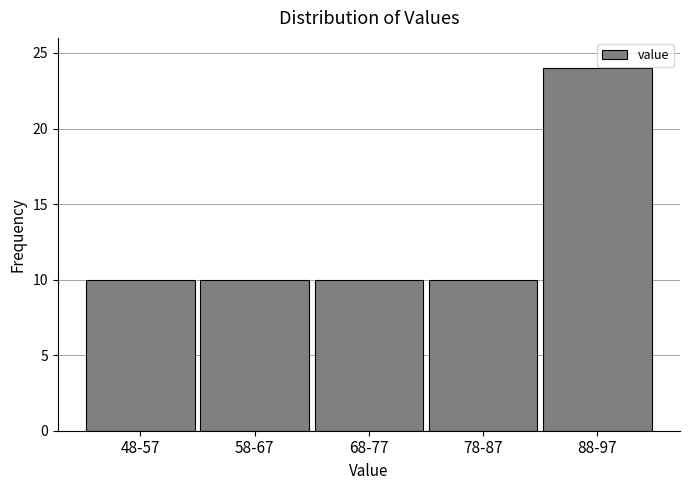

Reading left to right, list all the values displayed in this chart.

10	10	10	10	24